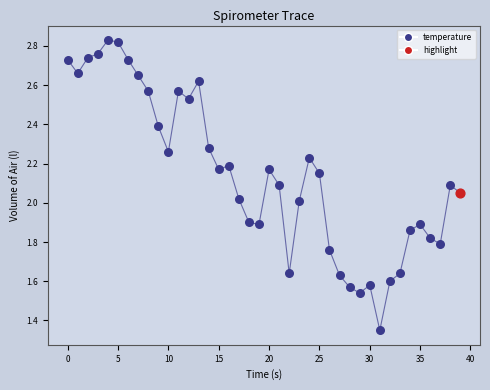

What are all the series names shown in the legend?

temperature, highlight